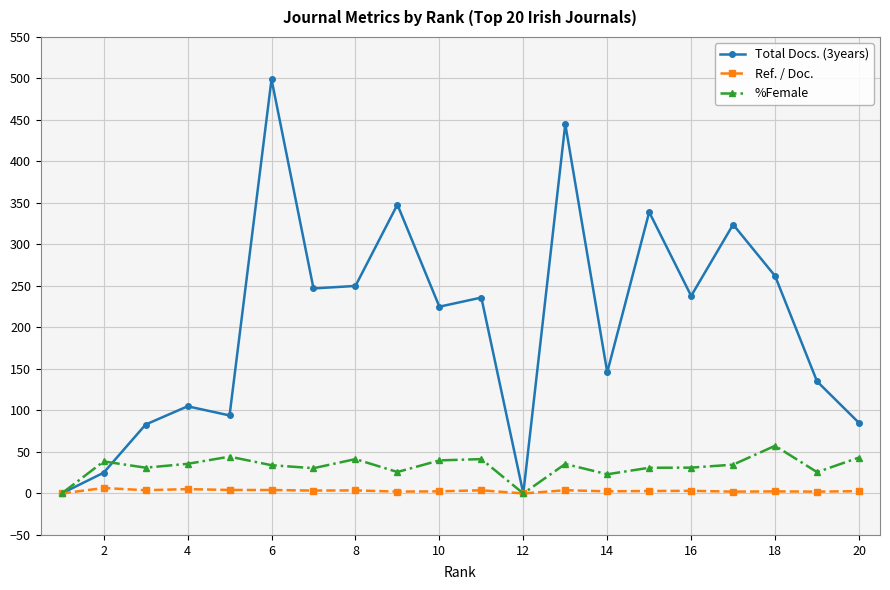

Which series has the largest range (max minus min)?

Total Docs. (3years)